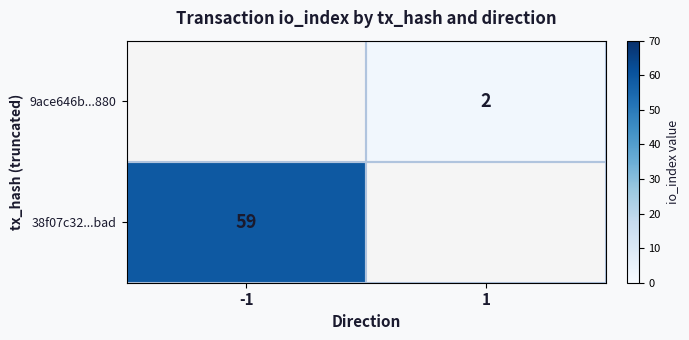

Is it true that 9ace646b...880 equals 1 at 1?

False